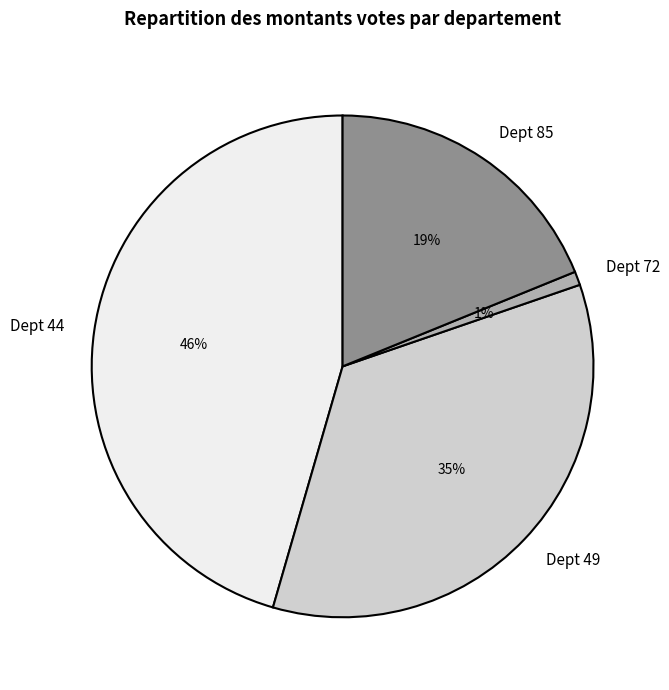

How many slices are in this pie chart?

4